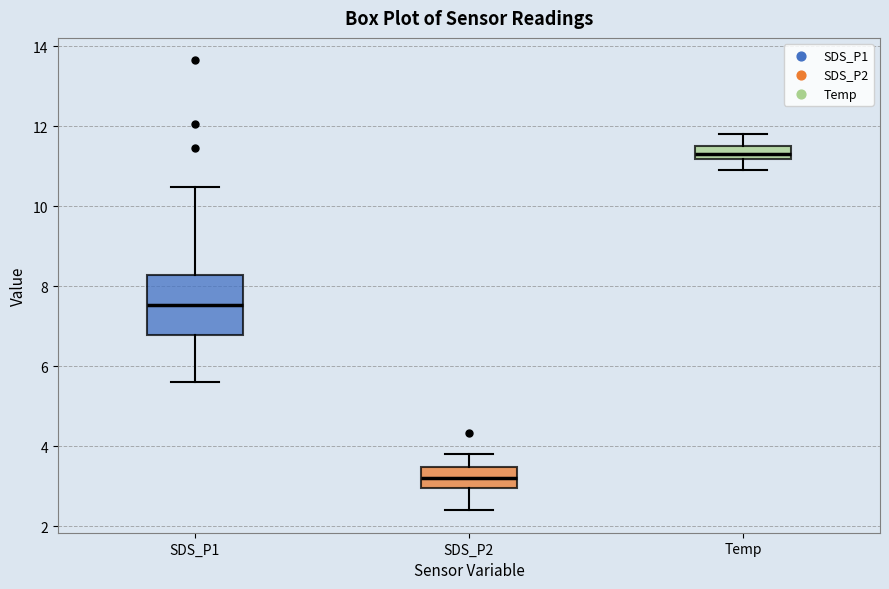

Where is the lower edge of the box for SDS_P2 on the y-axis? The values are not printed on the chart, so give them approximately, as read against the axis.

3.0